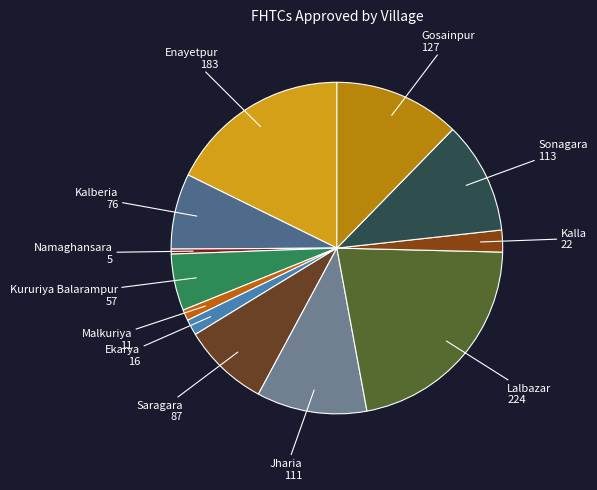

Is the sum of Malkuriya and Kalla greater than half?

No